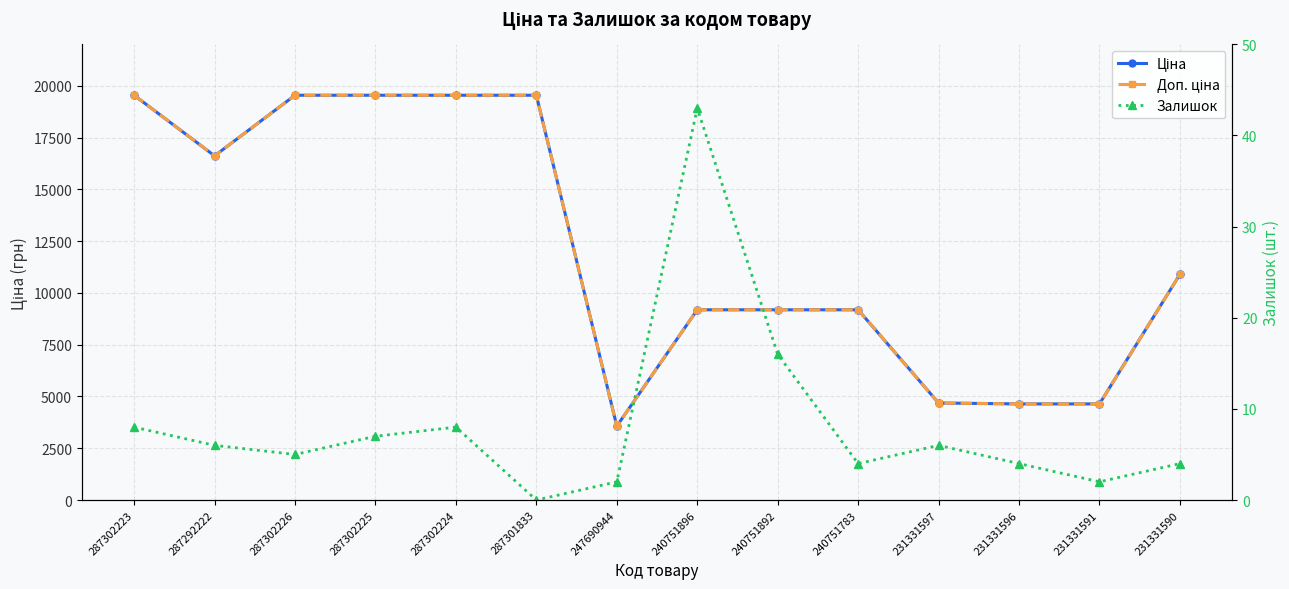

At which label is Залишок closest to 21?

240751892